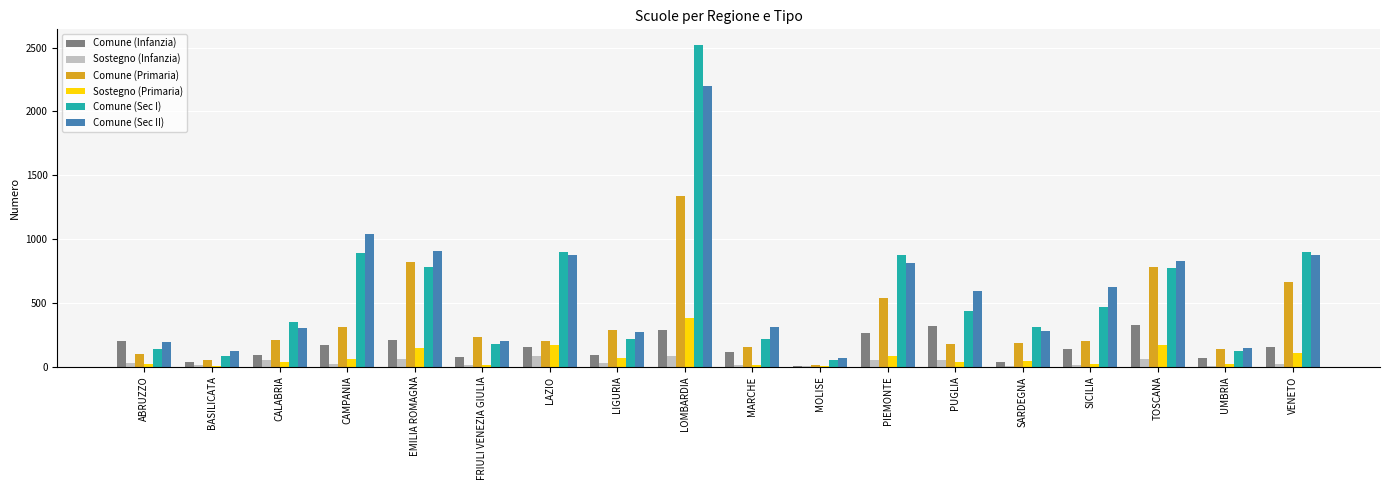

Which series changed the most between PIEMONTE and UMBRIA?

Comune (Sec I)